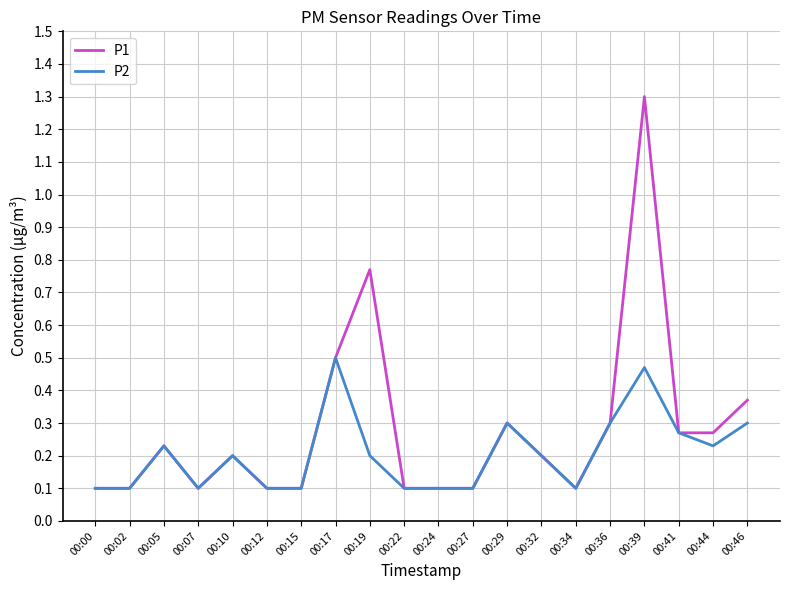

Which category has the highest value in the P2 series?

00:17